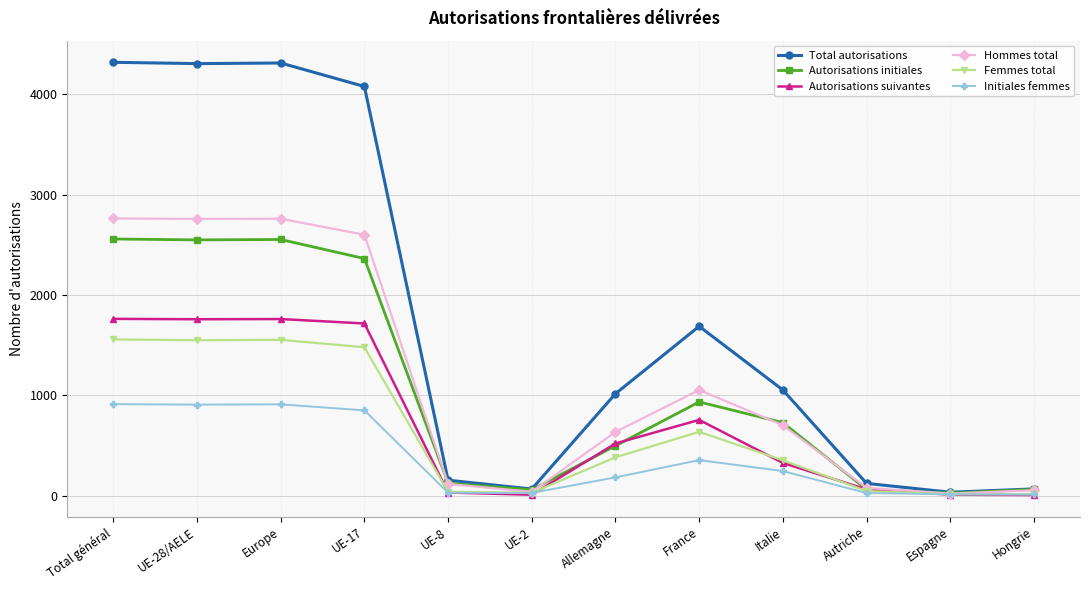

Rank the series by their maximum value, from highest to lowest.

Total autorisations, Hommes total, Autorisations initiales, Autorisations suivantes, Femmes total, Initiales femmes